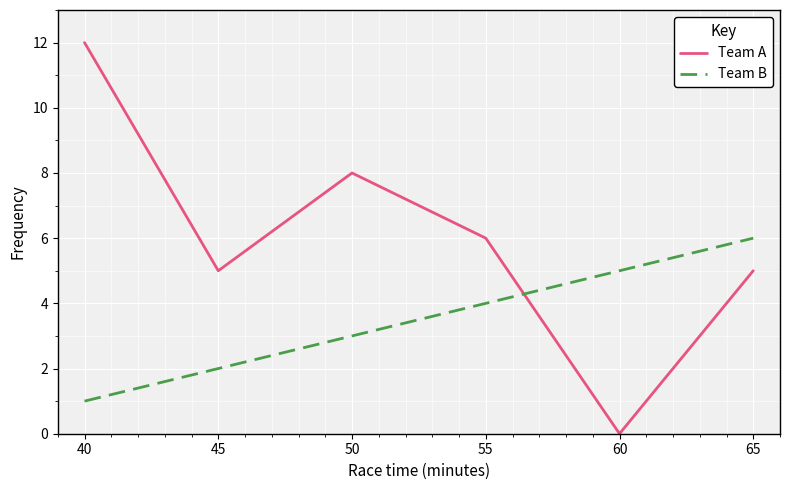

Reading right to left, transcribe all the data shown in this chart.

Team A: 65=5	60=0	55=6	50=8	45=5	40=12
Team B: 65=6	60=5	55=4	50=3	45=2	40=1